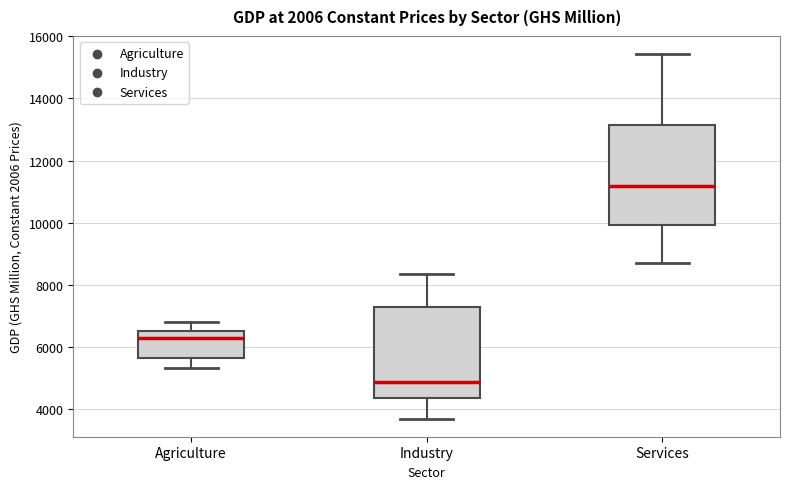

Reading left to right, transcribe this box plot: for each box, give where its median line is, the range the box spans, and where its two whiskers end, as read against the y-axis. The values are not printed on the chart, so give them approximately, as read against the axis.

Agriculture: median 6200, box 5600 to 6600, whiskers 5400 to 6800
Industry: median 4800, box 4400 to 7200, whiskers 3800 to 8400
Services: median 11200, box 10000 to 13200, whiskers 8600 to 15400